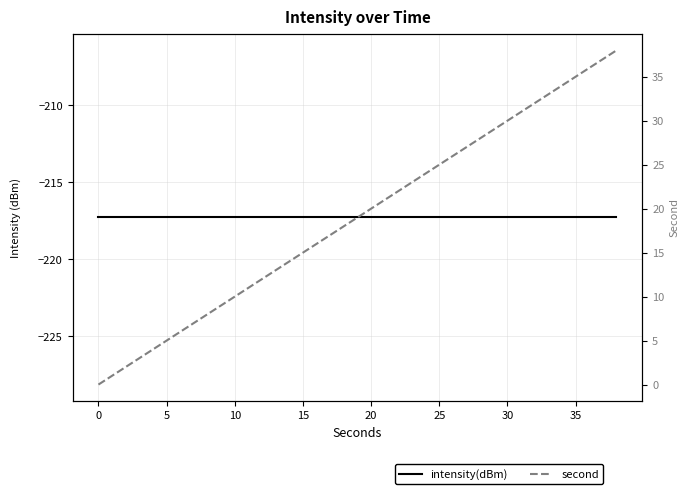

True or false: intensity(dBm) has a value of -127.2 at 15.

False